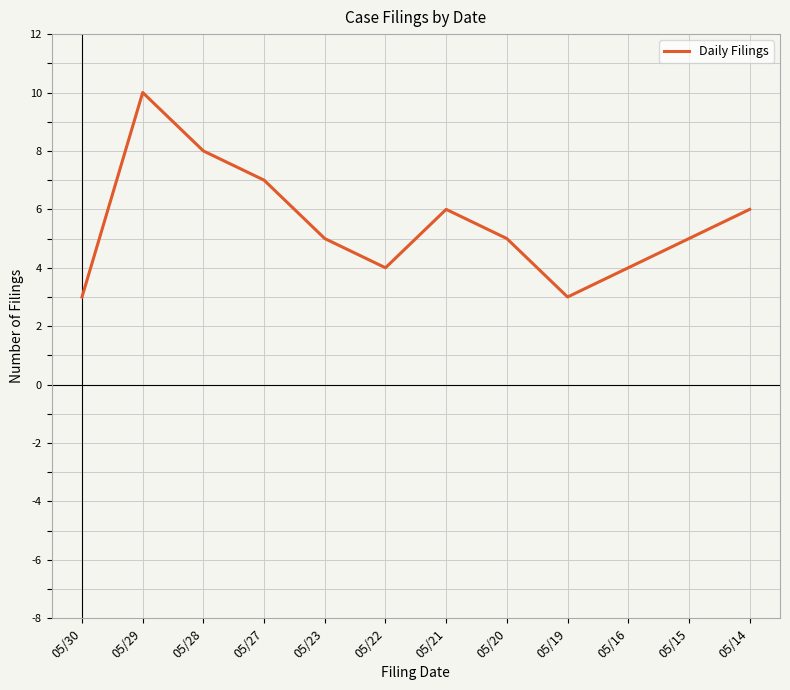

True or false: the data shows 5 at 05/29.

False